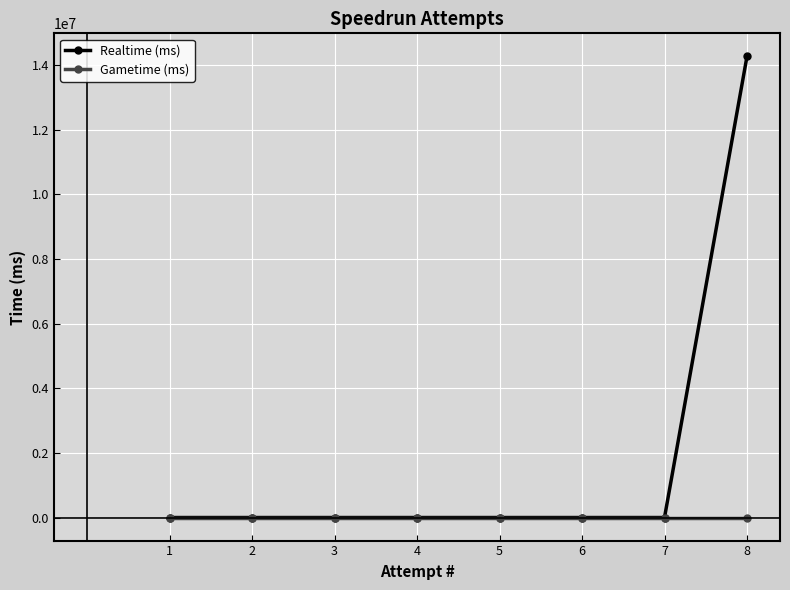

What are all the series names shown in the legend?

Realtime (ms), Gametime (ms)